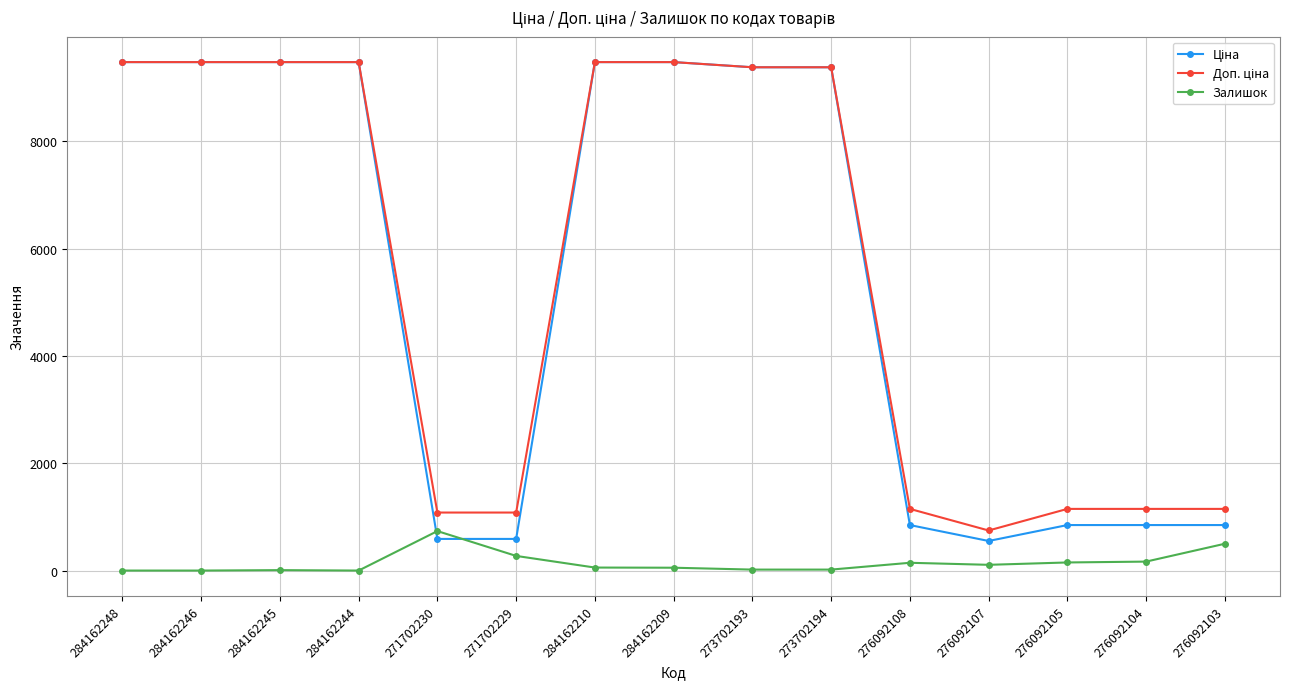

How many lines are shown in the chart?

3